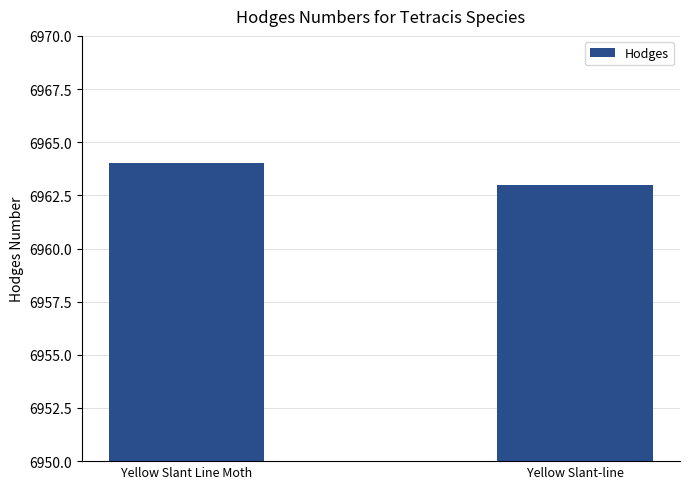

Does the chart contain any negative values?

No